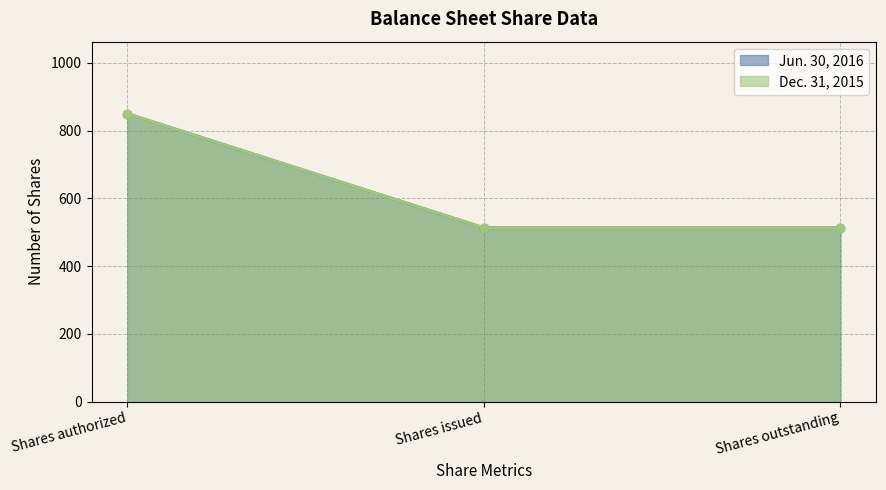

What is the total value across all series at Shares outstanding?

1026.2